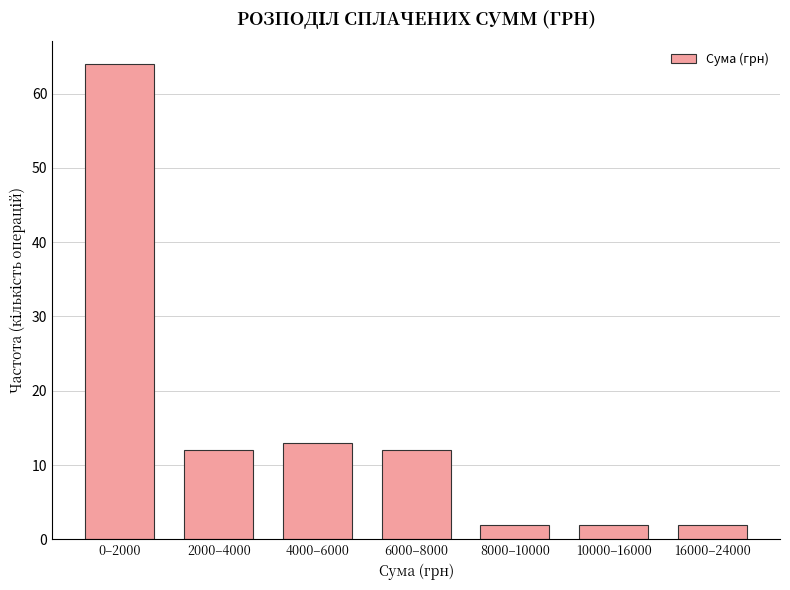

Reading left to right, list all the values displayed in this chart.

64	12	13	12	2	2	2